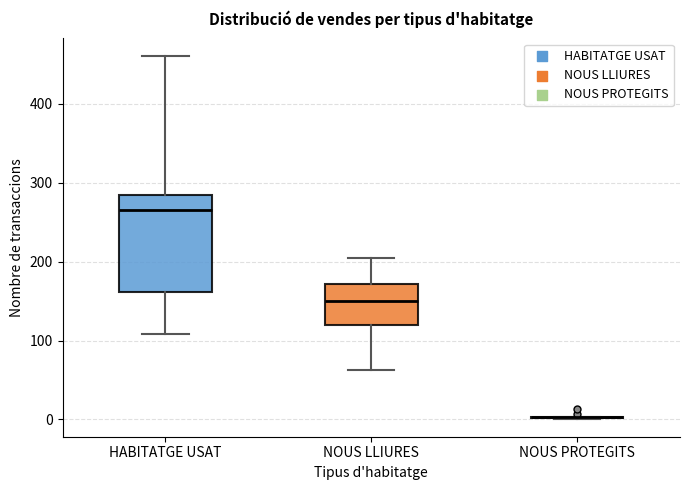

Reading left to right, transcribe this box plot: for each box, give where its median line is, the range the box spans, and where its two whiskers end, as read against the y-axis. The values are not printed on the chart, so give them approximately, as read against the axis.

HABITATGE USAT: median 270, box 160 to 290, whiskers 110 to 460
NOUS LLIURES: median 150, box 120 to 170, whiskers 60 to 200
NOUS PROTEGITS: box collapsed to a line at 0, whiskers 0 to 0